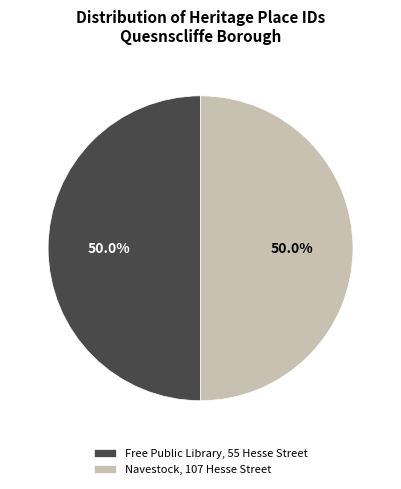

What percentage is NOT represented by Free Public Library, 55 Hesse Street?

50.0%